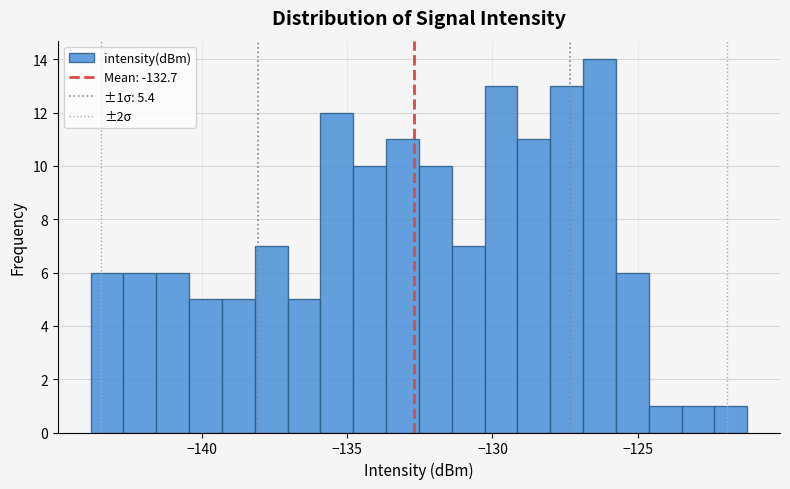

Read against the x-axis, roughly where is the centre of the tallest bar?

-126.5